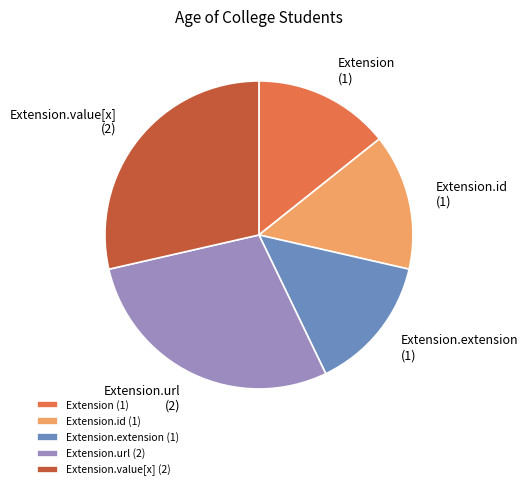

Approximately how many times larger is the value at Extension.value[x] compared to Extension.url?

1.0